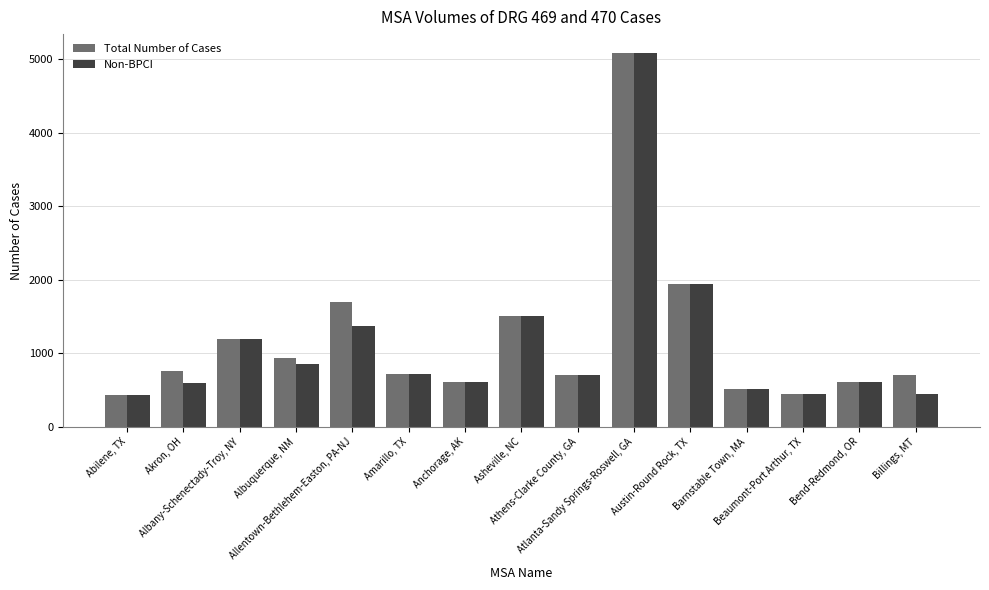

Is the value of Non-BPCI at Austin-Round Rock, TX greater than the value of Total Number of Cases at Allentown-Bethlehem-Easton, PA-NJ?

Yes